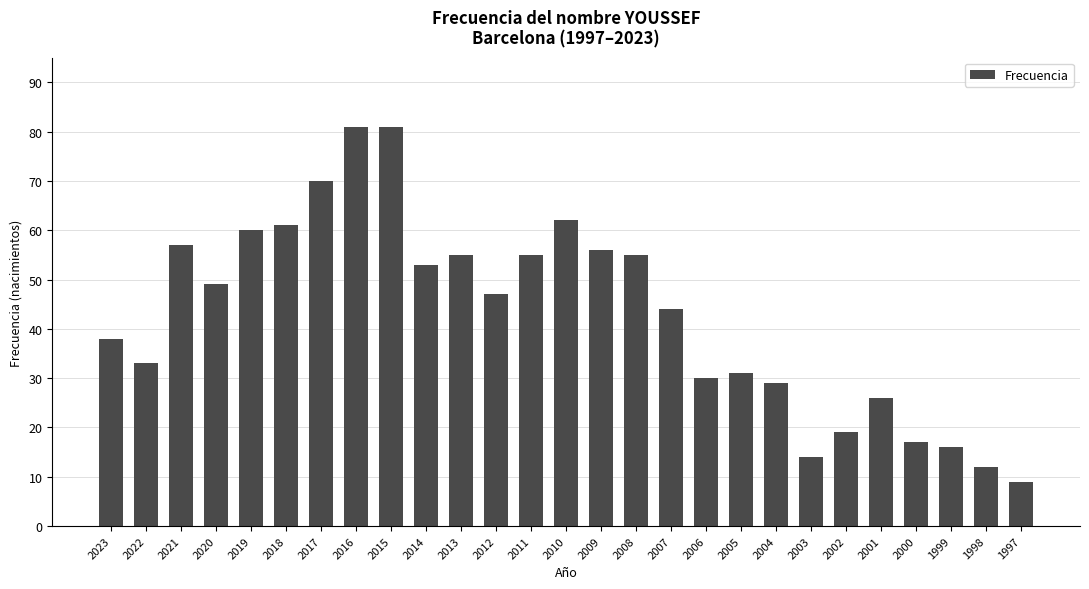

How many data points does each series have?

27